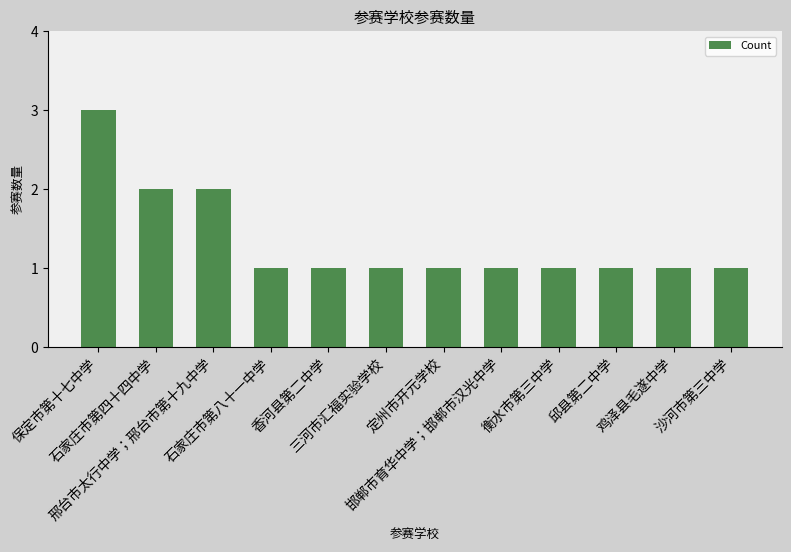

Are the bars grouped side by side (vs. stacked)?

No